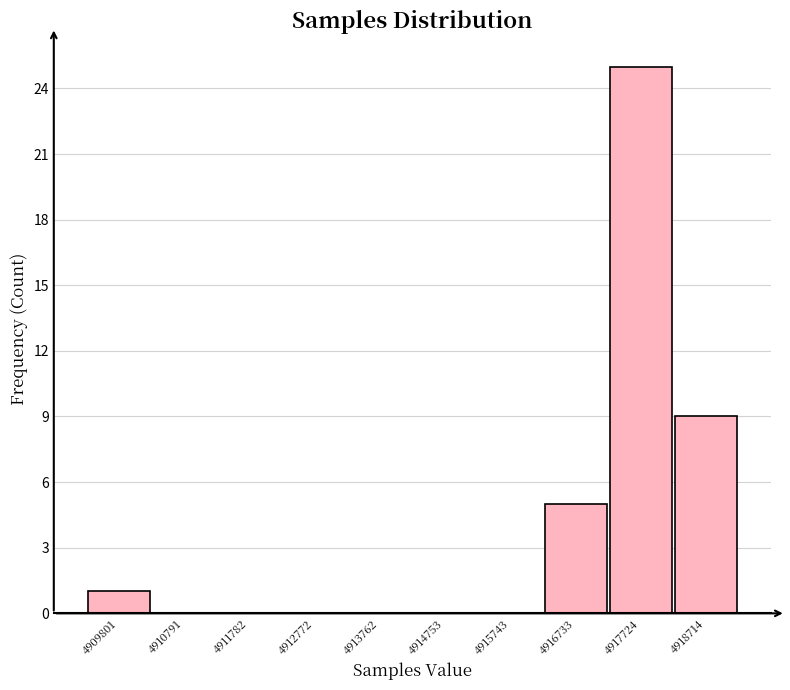

Reading left to right, transcribe this chart: for each bar, give the range it covers on the x-axis and its height. Neither the bar edges nor the heights are printed on the chart, so give them approximately, as read against the axes.

4909300 to 4910300: 1
4910300 to 4911300: 0
4911300 to 4912300: 0
4912300 to 4913300: 0
4913300 to 4914300: 0
4914300 to 4915200: 0
4915200 to 4916200: 0
4916200 to 4917200: 5
4917200 to 4918200: 25
4918200 to 4919200: 9